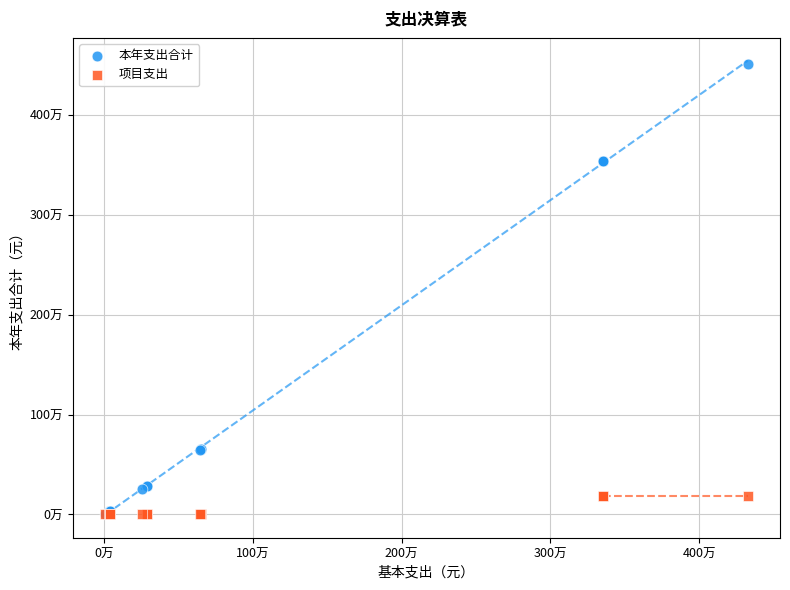

Which series reaches the maximum Y coordinate?

本年支出合计